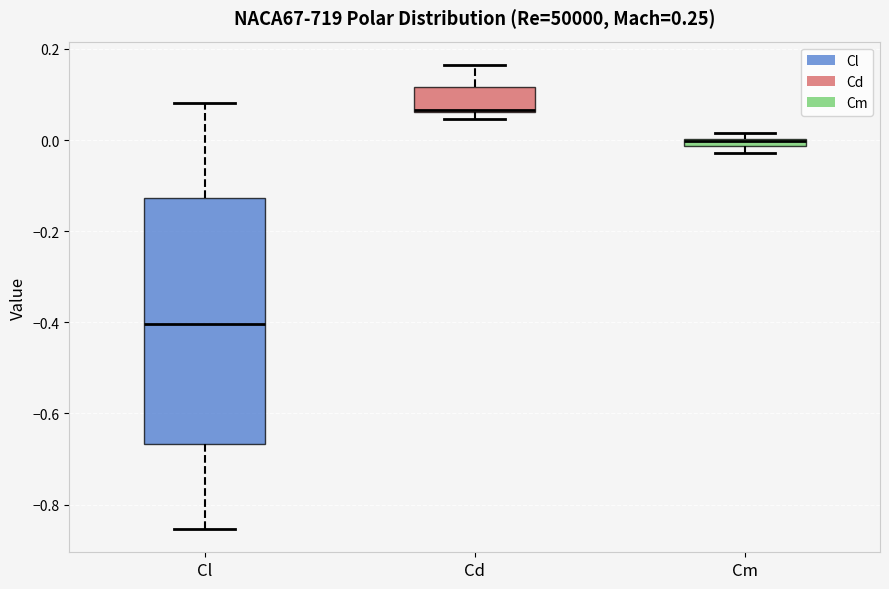

Where is the lower edge of the box for Cl on the y-axis? The values are not printed on the chart, so give them approximately, as read against the axis.

-0.66